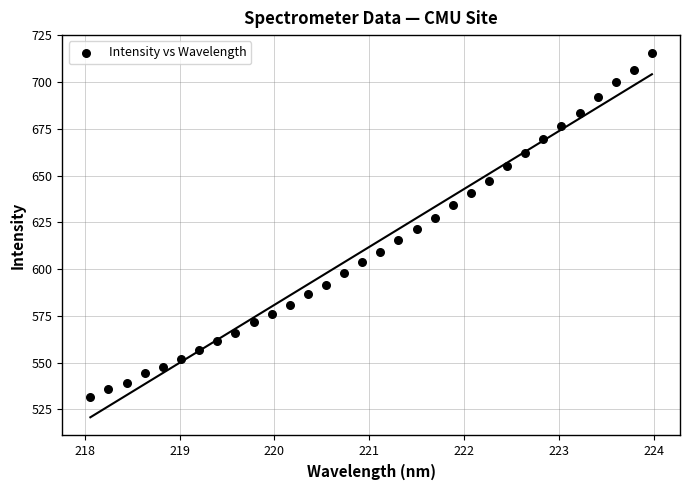

What is the range of X values (max minus min)?

5.9